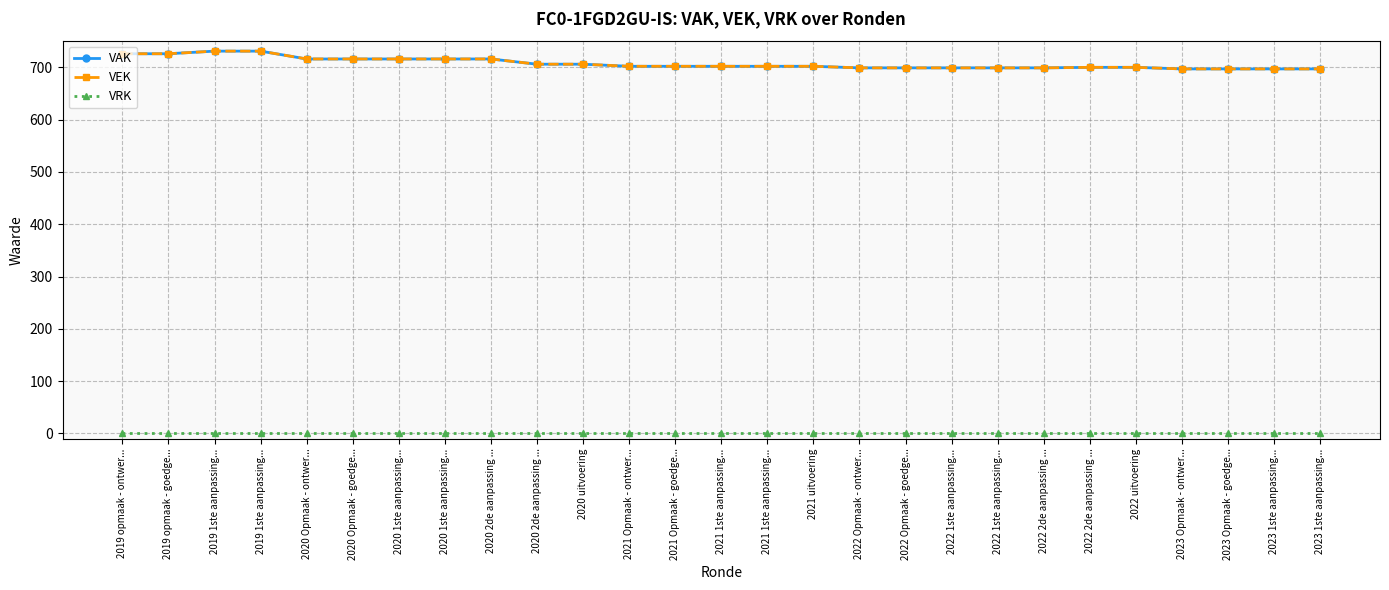

Rank the series at 2021 Opmaak - goedge... from lowest to highest value.

VRK, VAK, VEK